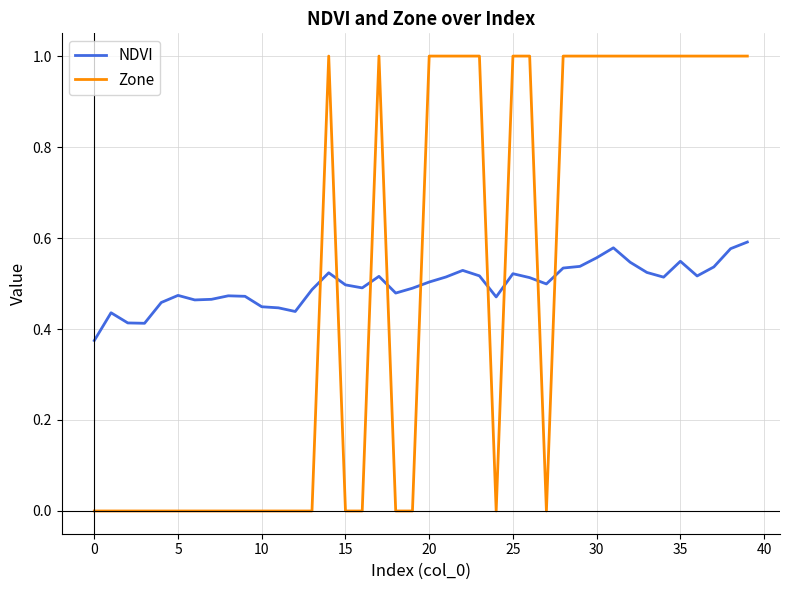

Which series has the widest spread of values?

Zone